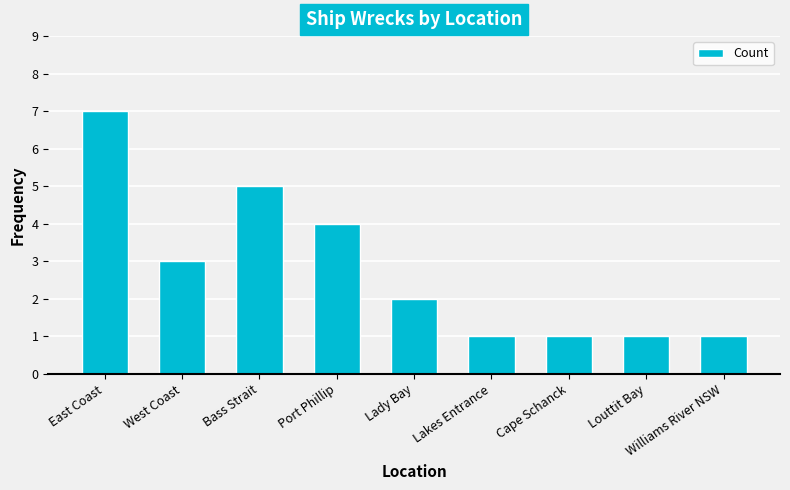

How many data points does each series have?

9